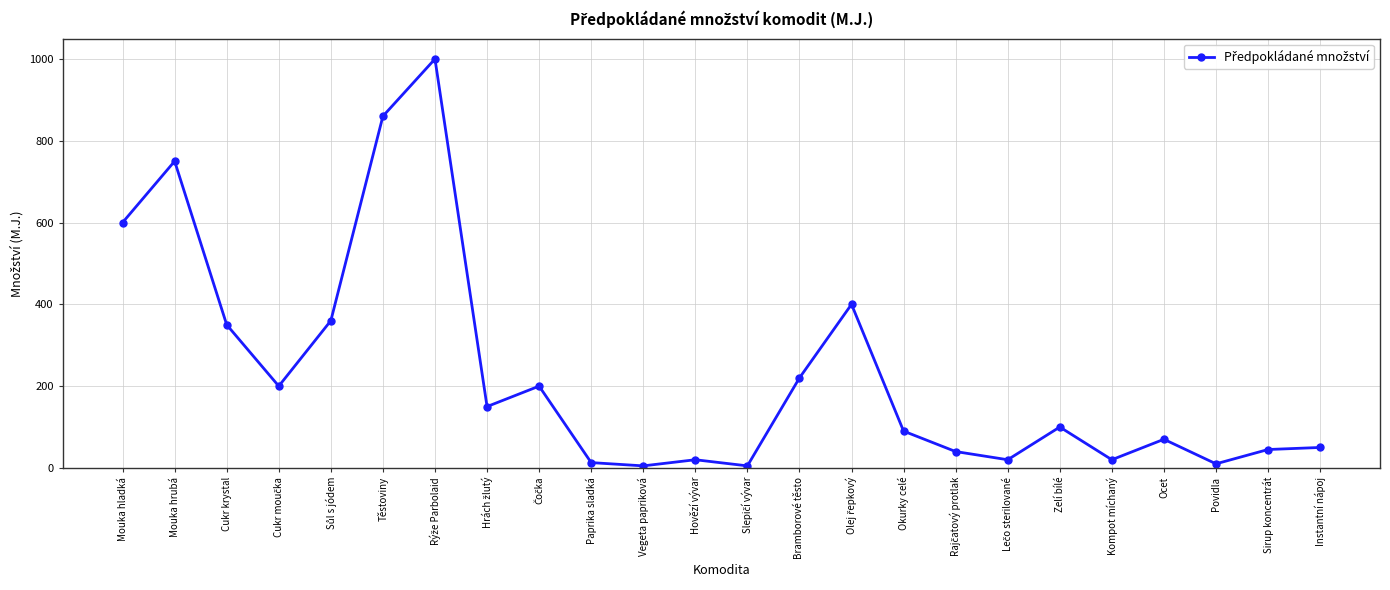

Between Instantní nápoj and Cukr krystal, which is larger?

Cukr krystal